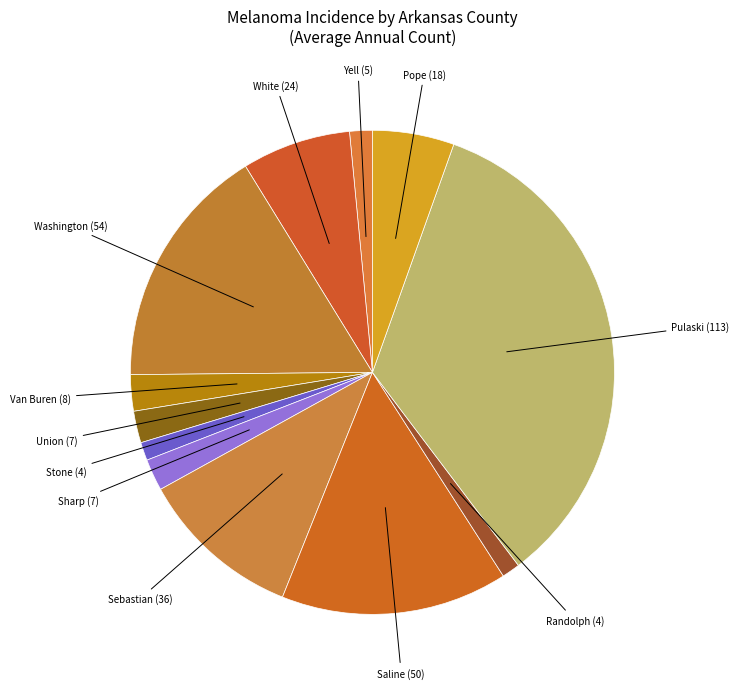

Does any single category account for the majority?

No